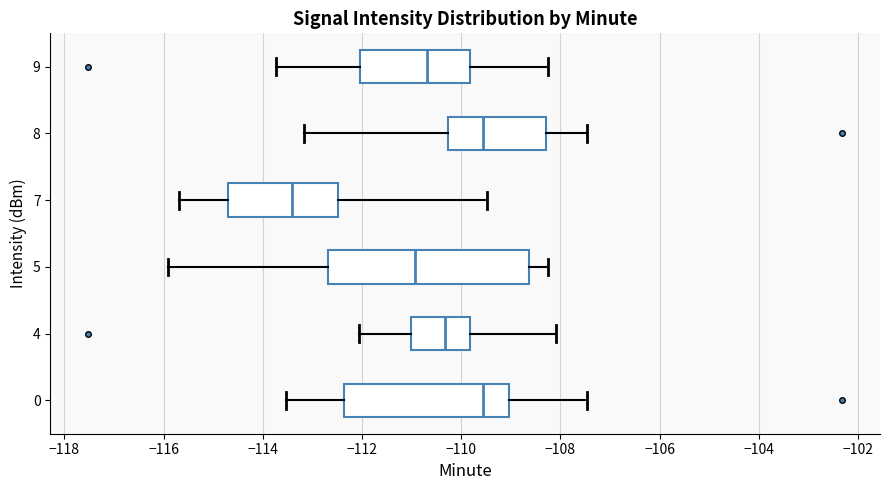

Where does the left whisker of the box at y = 5 end on the x-axis? The values are not printed on the chart, so give them approximately, as read against the axis.

-116.0